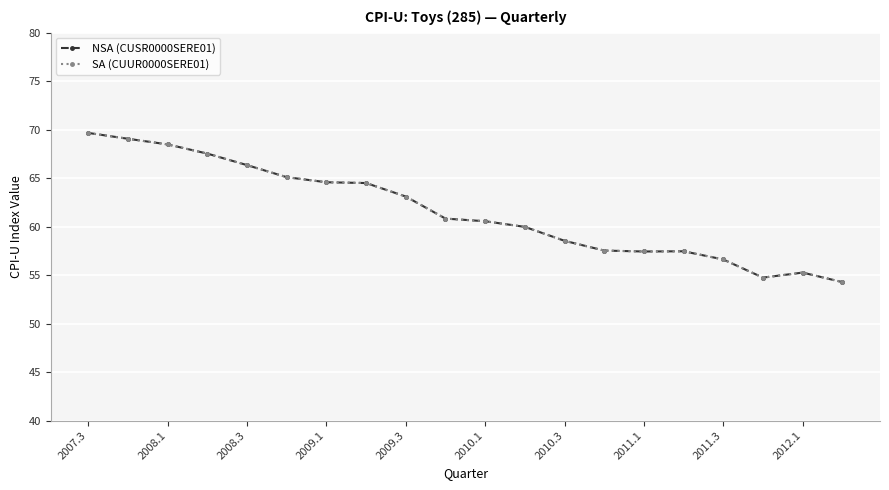

True or false: SA (CUUR0000SERE01) and NSA (CUSR0000SERE01) intersect in this chart.

False